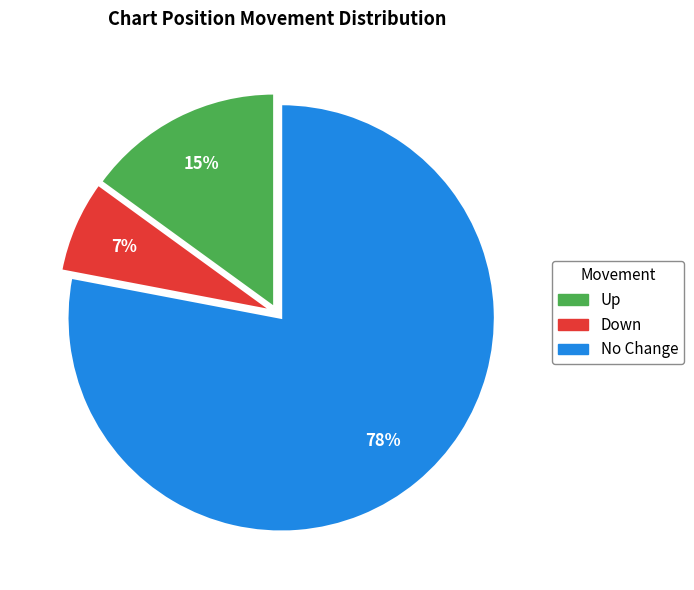

Does any single category account for the majority?

Yes